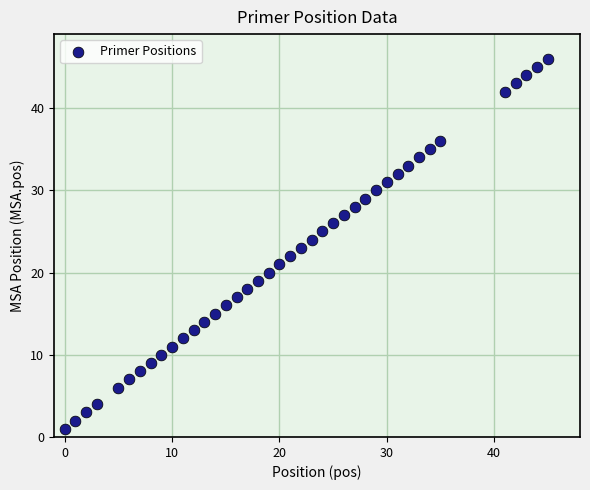

What is the range of X values (max minus min)?

45